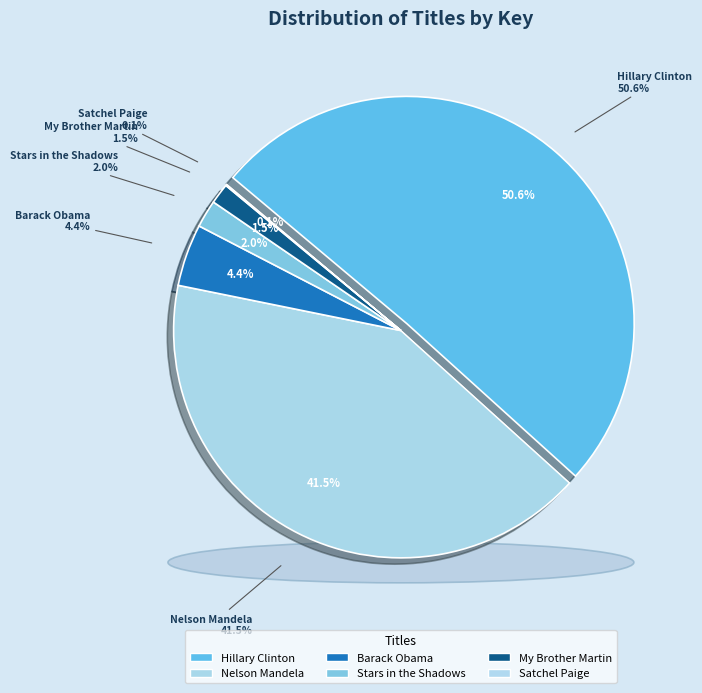

Is it true that Stars in the Shadows is 1% of the pie?

False